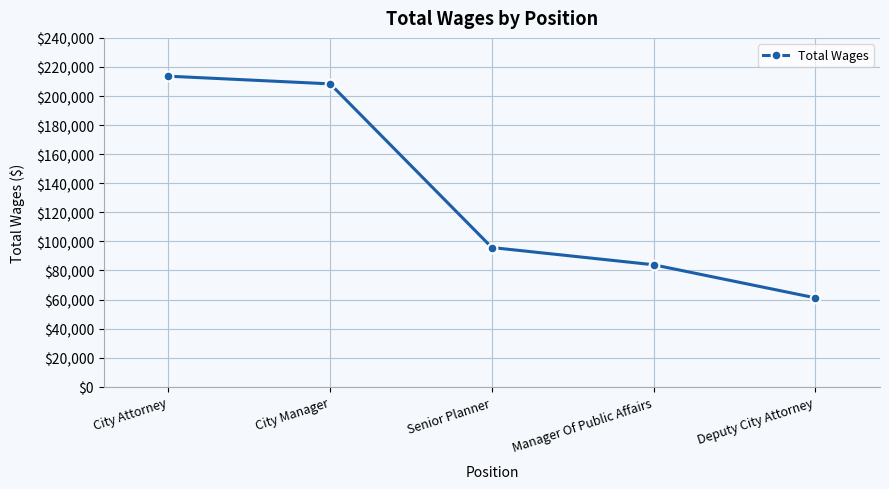

Is this an area chart (filled region under the line)?

No